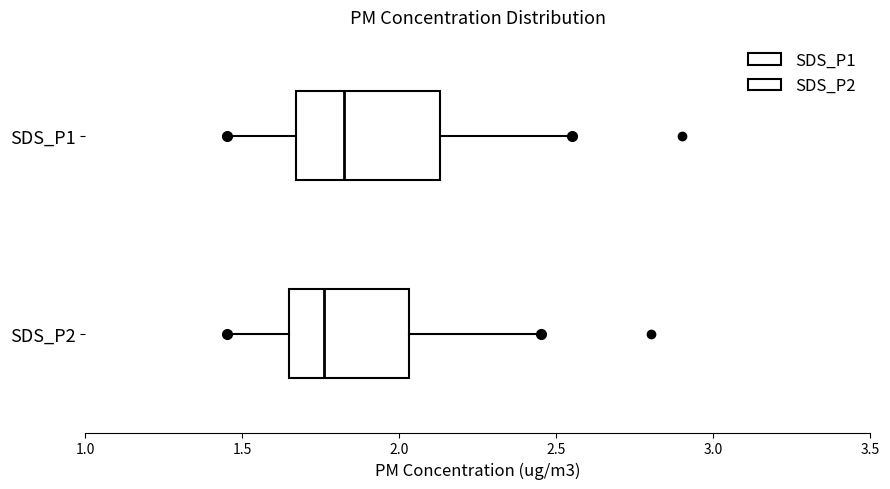

Which box has the furthest to the left median line?

SDS_P2